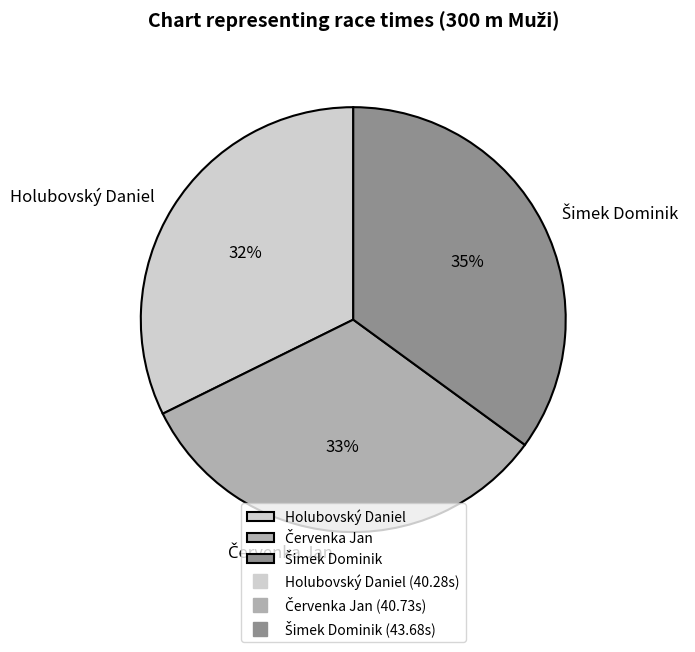

What percentage is the Holubovský Daniel slice, to the nearest percent?

32%